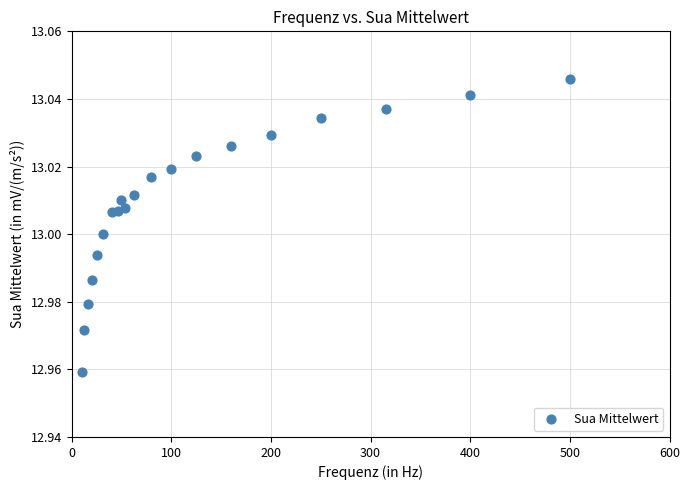

What is the range of X values (max minus min)?

490.0